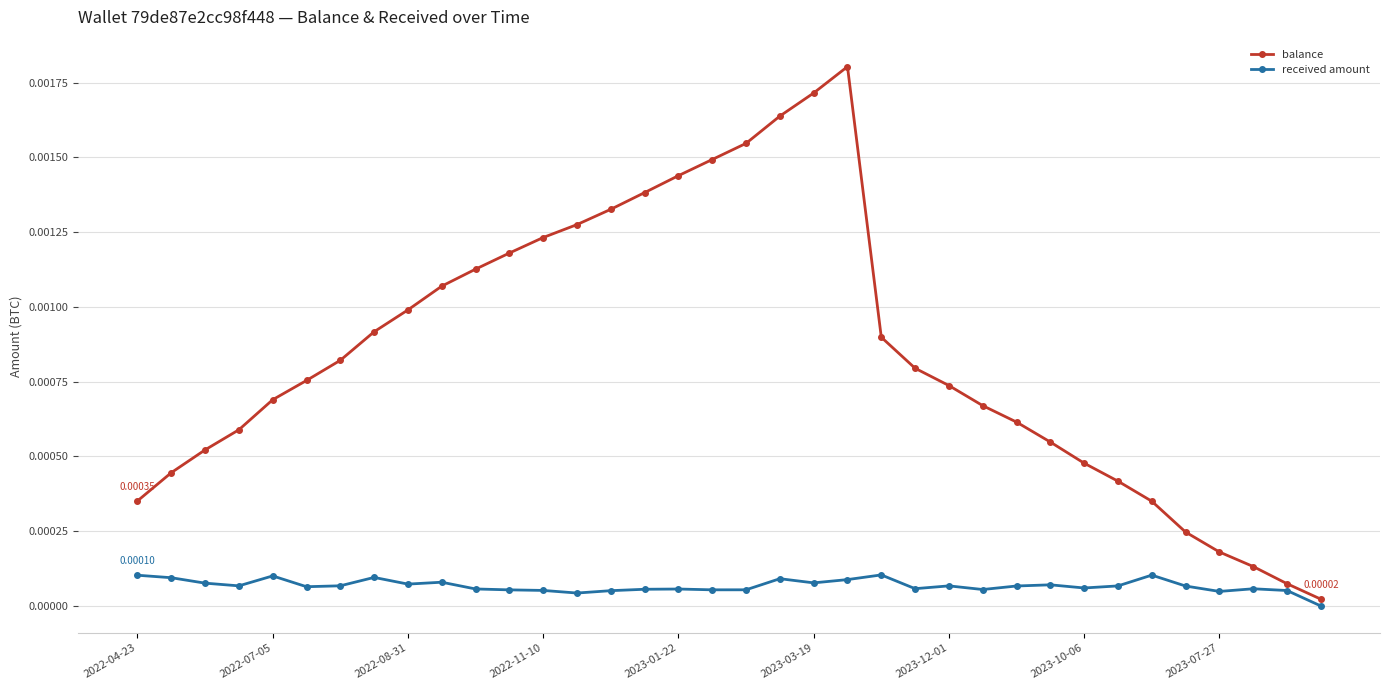

Which series has the widest spread of values?

balance